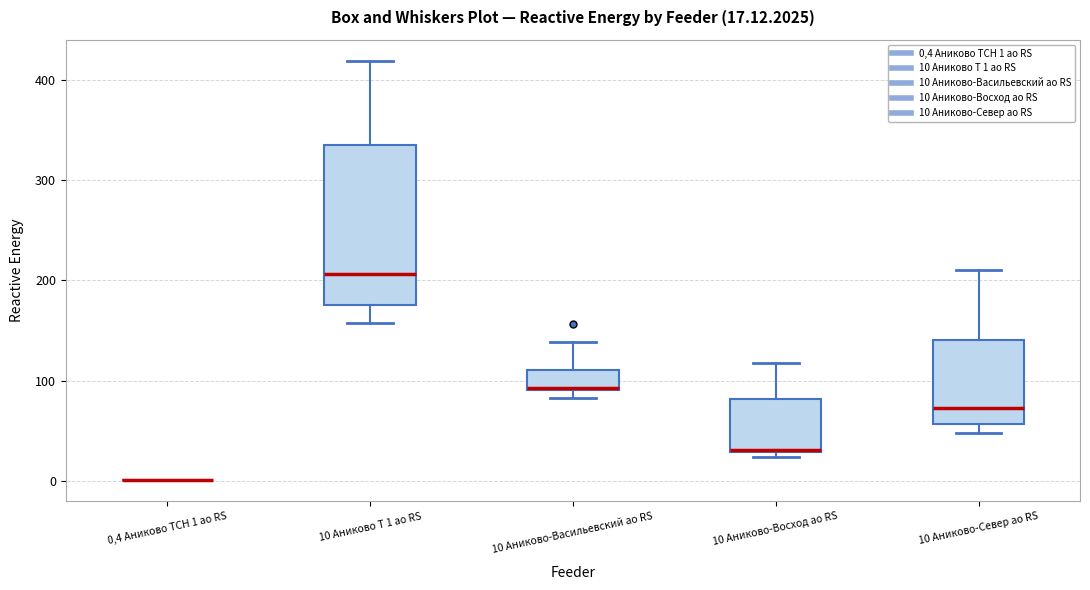

Which box is the tallest, from its lower edge to its upper edge?

10 Аниково Т 1 ао RS